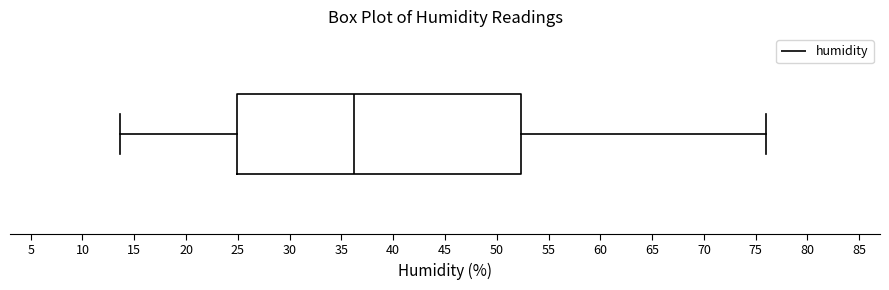

Where is the left edge of the box on the x-axis? The values are not printed on the chart, so give them approximately, as read against the axis.

25.0